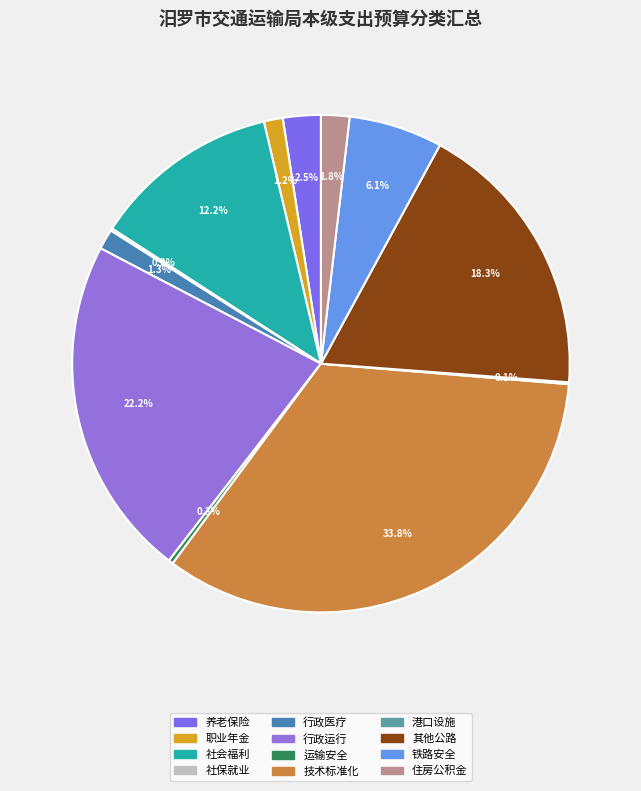

How many segments does this pie chart have?

12